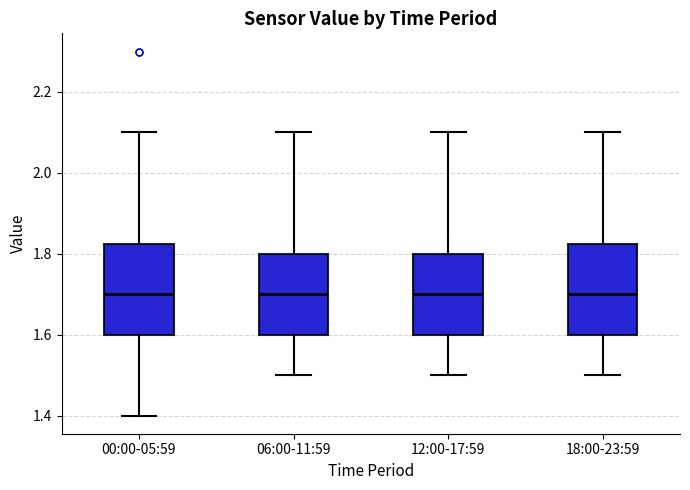

Reading left to right, transcribe this box plot: for each box, give where its median line is, the range the box spans, and where its two whiskers end, as read against the y-axis. The values are not printed on the chart, so give them approximately, as read against the axis.

00:00-05:59: median 1.70, box 1.60 to 1.82, whiskers 1.40 to 2.10
06:00-11:59: median 1.70, box 1.60 to 1.80, whiskers 1.50 to 2.10
12:00-17:59: median 1.70, box 1.60 to 1.80, whiskers 1.50 to 2.10
18:00-23:59: median 1.70, box 1.60 to 1.82, whiskers 1.50 to 2.10